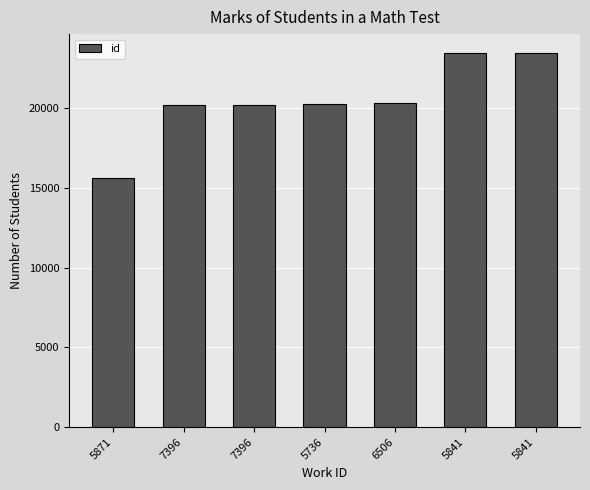

How many distinct data groups are displayed?

1